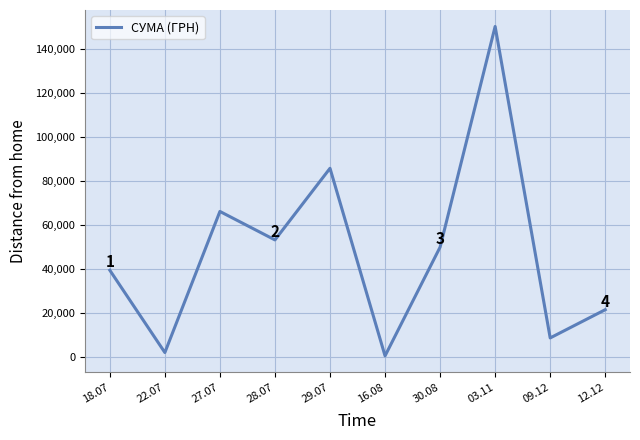

Which has a higher value, 28.07 or 12.12?

28.07